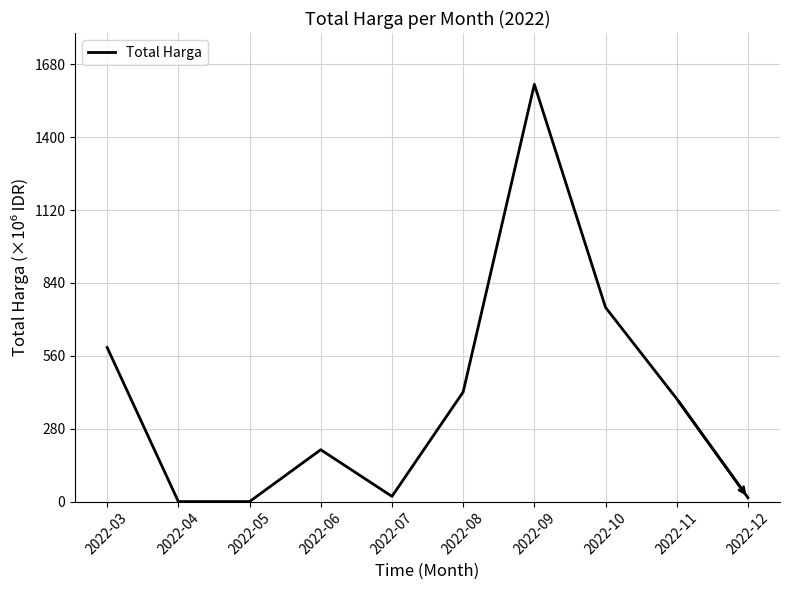

Is this an area chart (filled region under the line)?

No